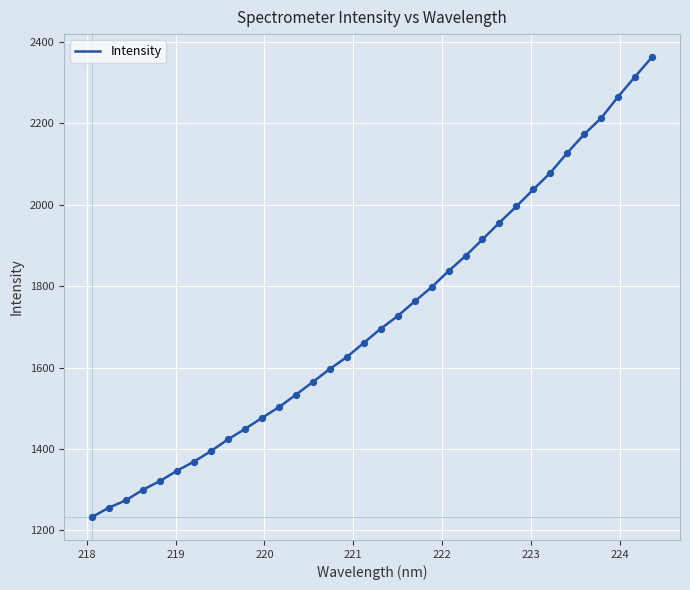

What is the smallest value displayed?

1232.5